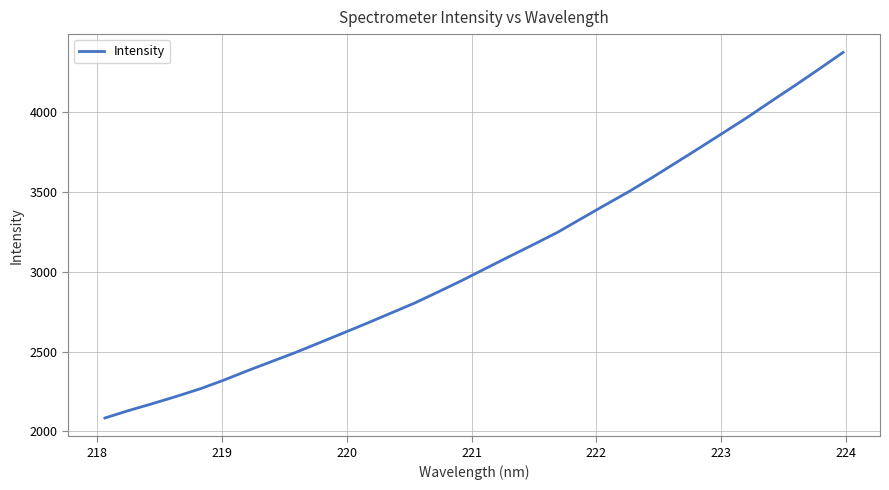

What is the minimum value shown in the chart?

2084.0